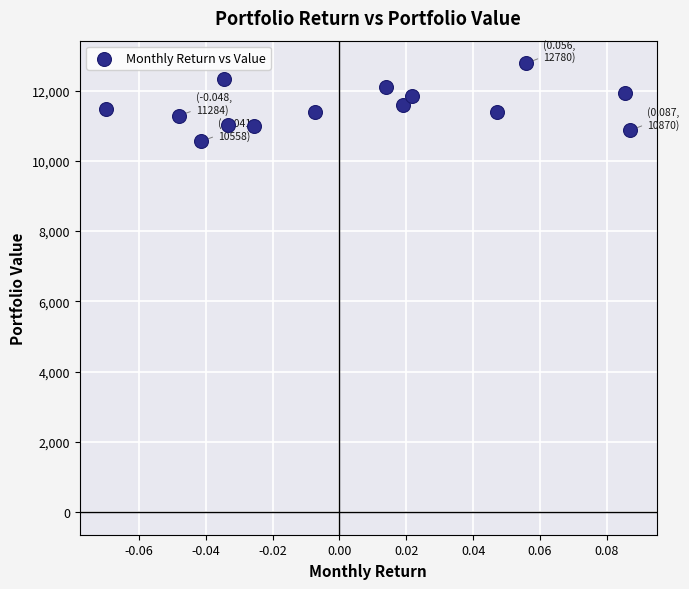

What is the range of Y values (max minus min)?

2222.7